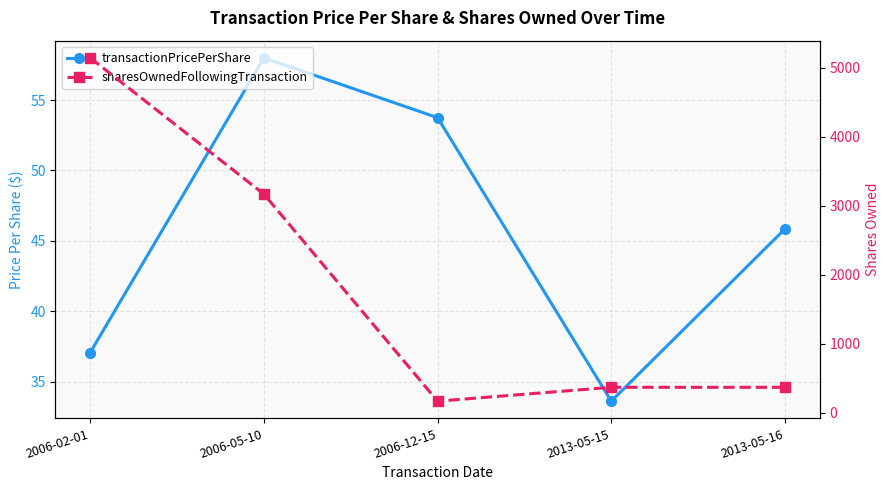

Between 2006-02-01 and 2013-05-16, which is larger?

2013-05-16